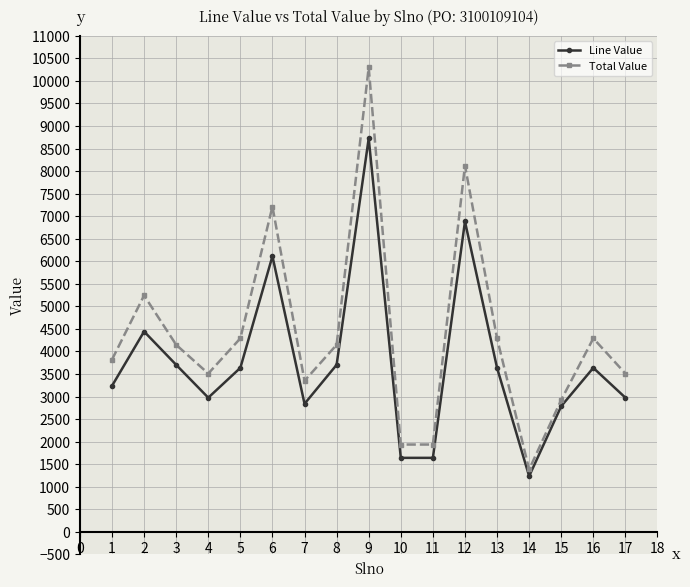

Does the chart have visible grid lines?

Yes